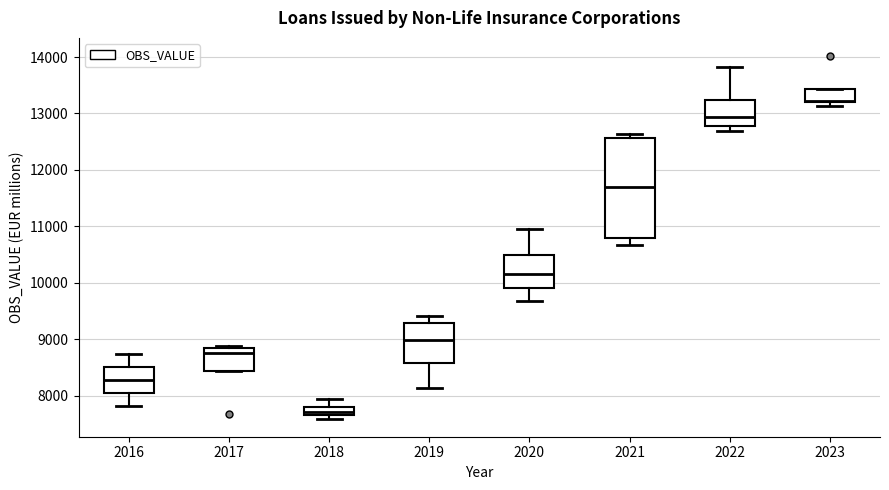

Which box is the tallest, from its lower edge to its upper edge?

2021